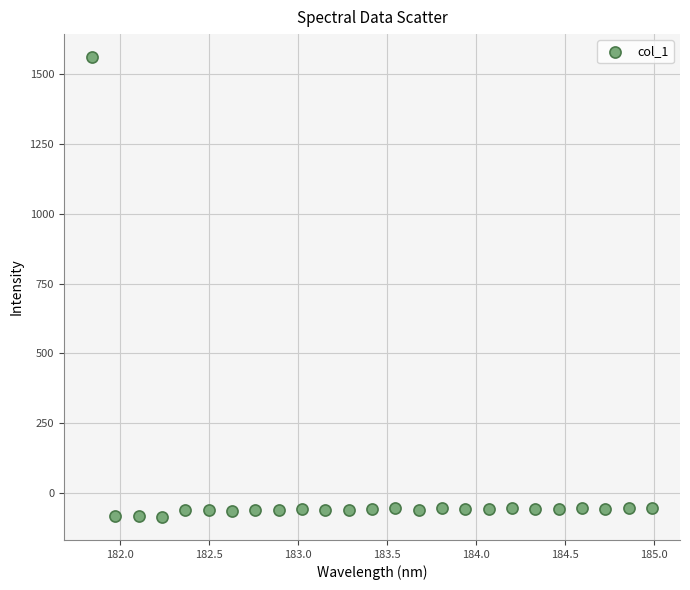

What is the range of Y values (max minus min)?

1647.6